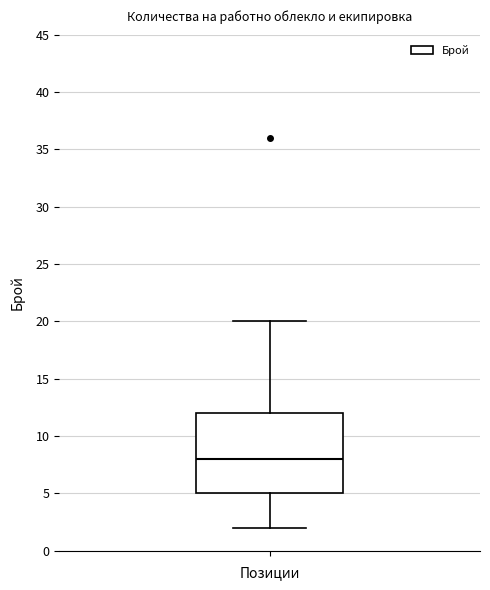

Where does the upper whisker of the box end on the y-axis? The values are not printed on the chart, so give them approximately, as read against the axis.

20